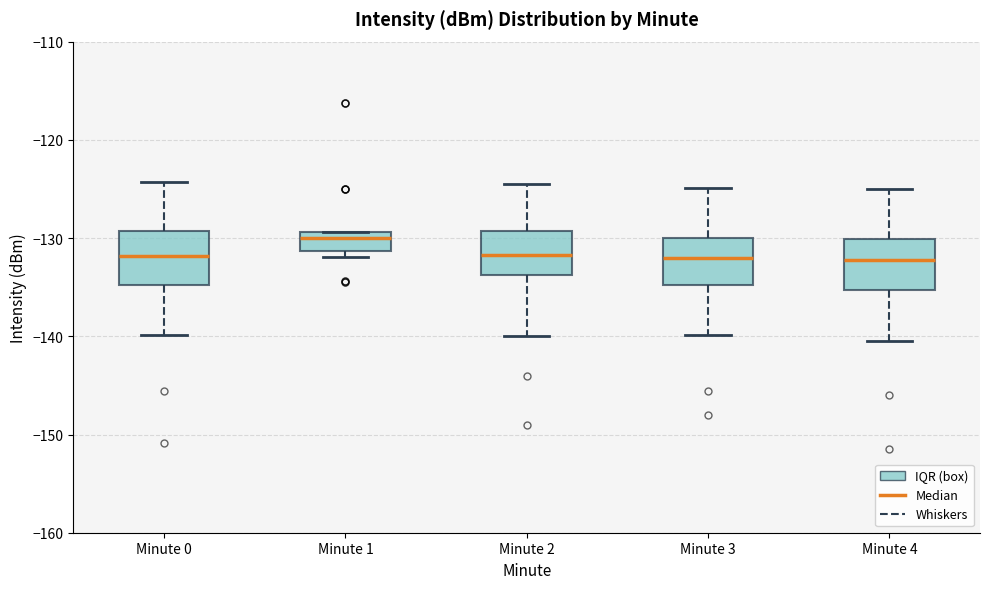

Reading left to right, read every box against the y-axis: the position of its median line, the range the box covers, and the ends of its whiskers. The values are not printed on the chart, so give them approximately, as read against the axis.

Minute 0: median -132, box -135 to -129, whiskers -140 to -124
Minute 1: median -130, box -131 to -129, whiskers -132 to -129
Minute 2: median -132, box -134 to -129, whiskers -140 to -124
Minute 3: median -132, box -135 to -130, whiskers -140 to -125
Minute 4: median -132, box -135 to -130, whiskers -140 to -125